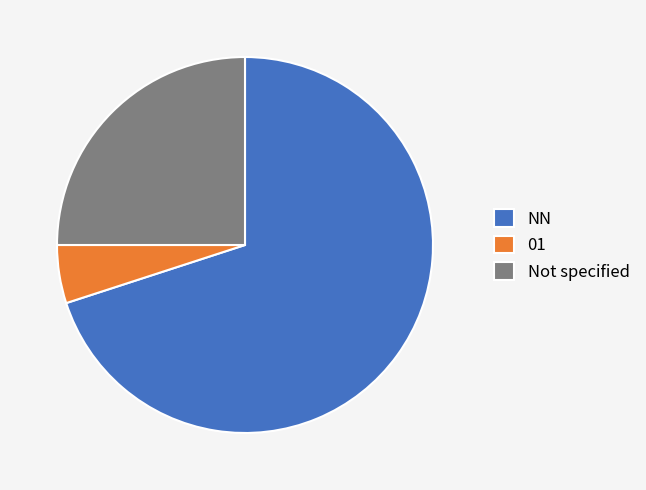

Approximately how many times larger is the value at NN compared to Not specified?

2.8